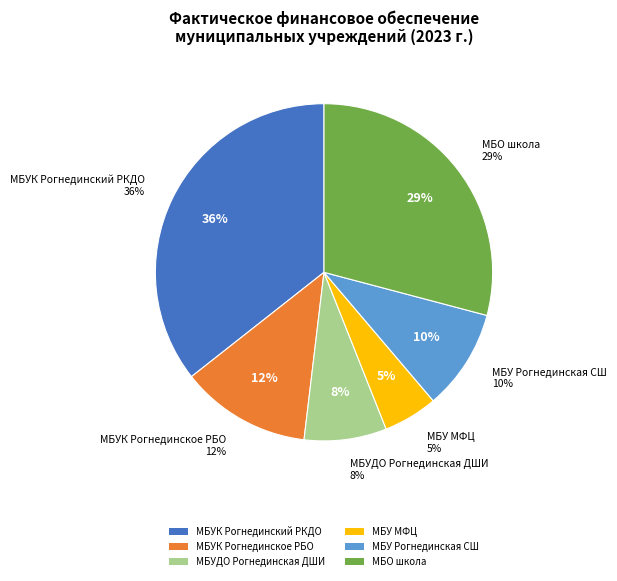

Is there a majority slice in this chart?

No